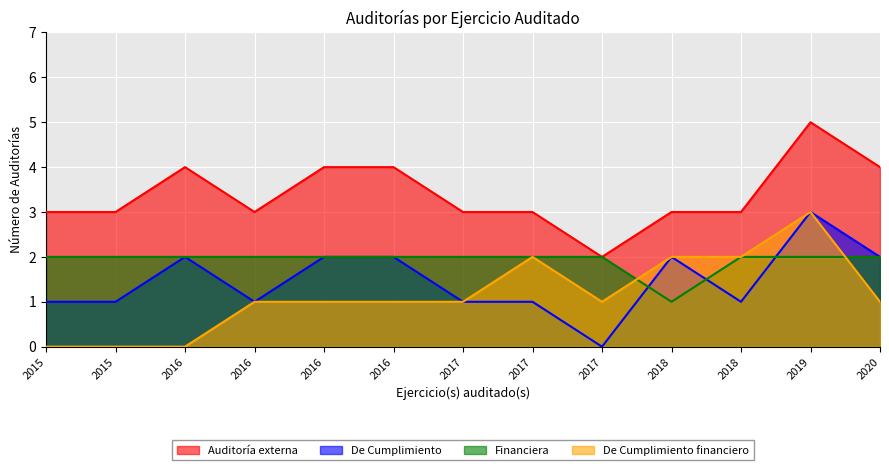

Which series has the largest total across all categories?

Auditoría externa